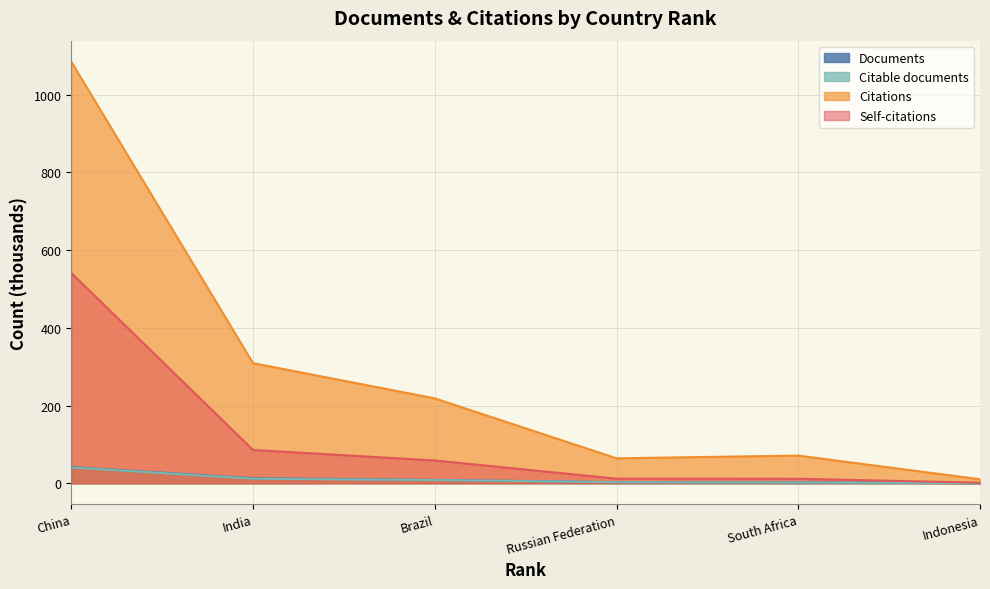

Is the value of Citable documents at South Africa greater than the value of Citations at India?

No